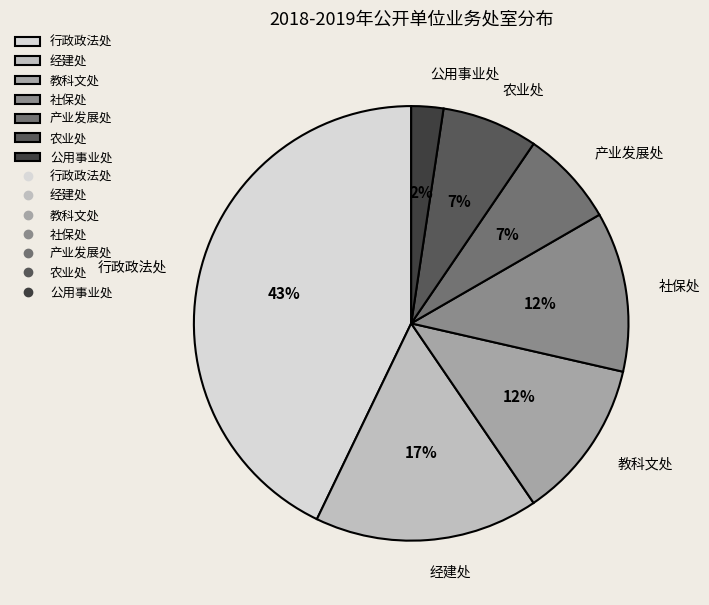

Does 产业发展处 represent more than half of the total?

No